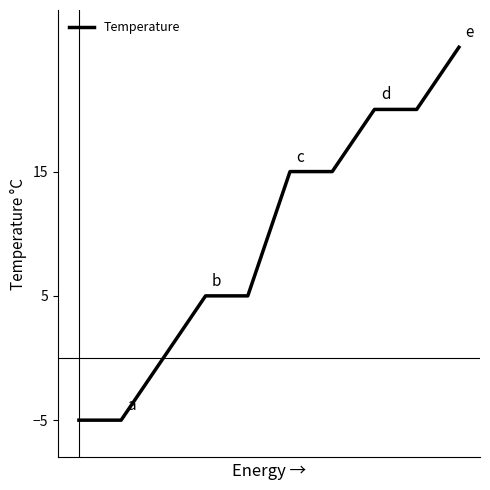

What is the minimum value shown in the chart?

-5